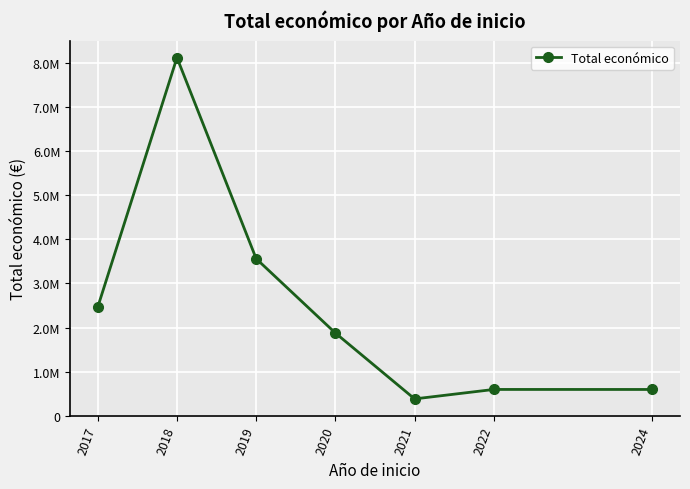

What is the greatest value displayed?

8114061